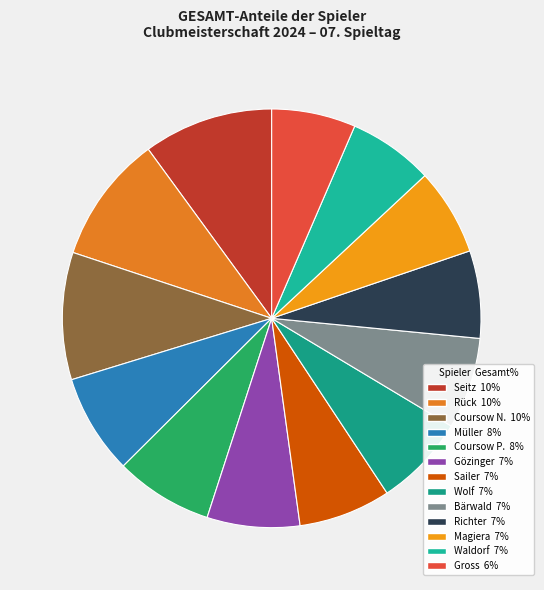

What percentage is NOT represented by Magiera?

93.3%